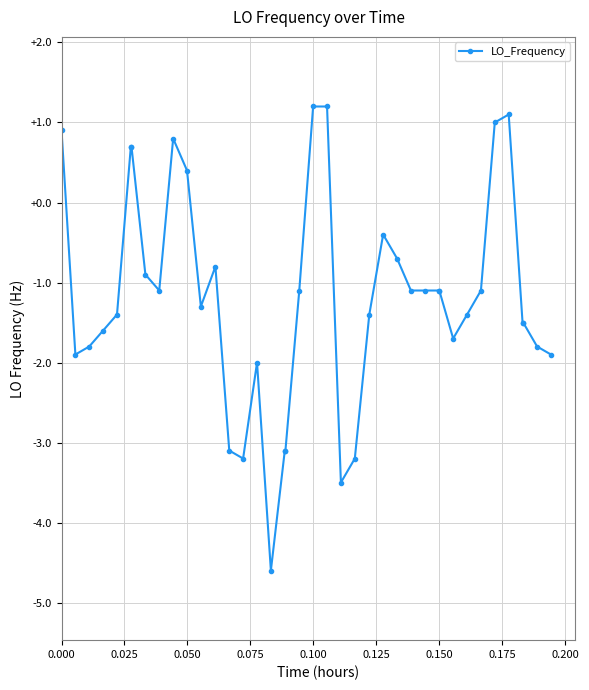

True or false: the data has more than 1 interior local peaks.

True